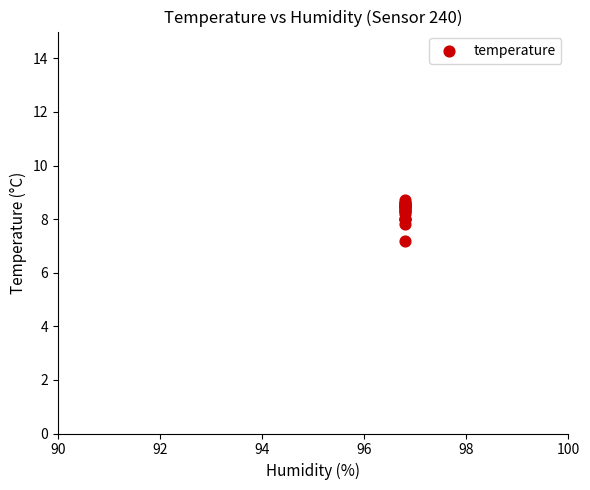

What Y value in the scatter plot is closest to 7?

7.2